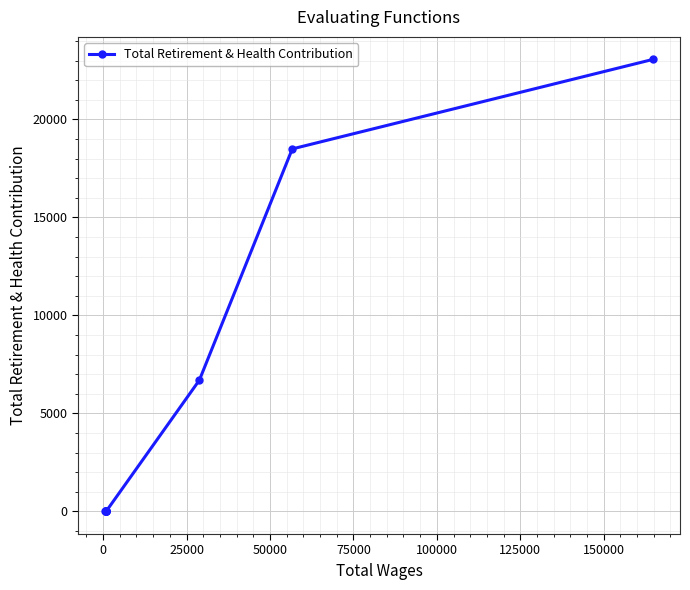

The value at 50000 is -8132. True or false?

False